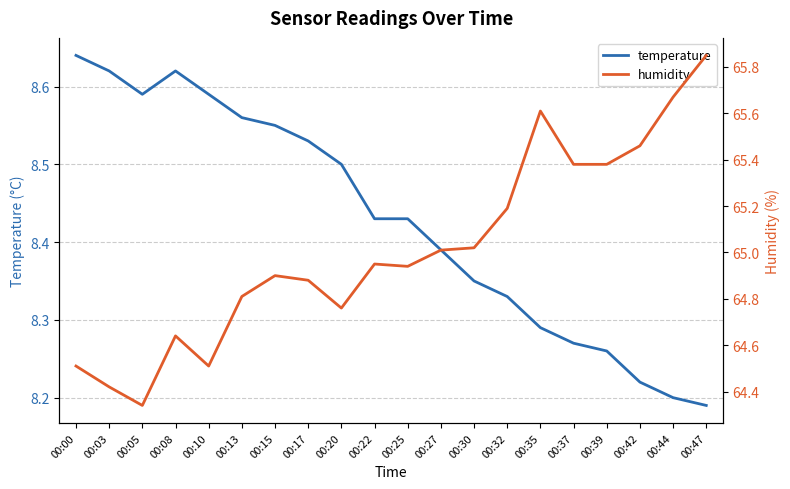

Read the temperature value at 00:13.

8.6